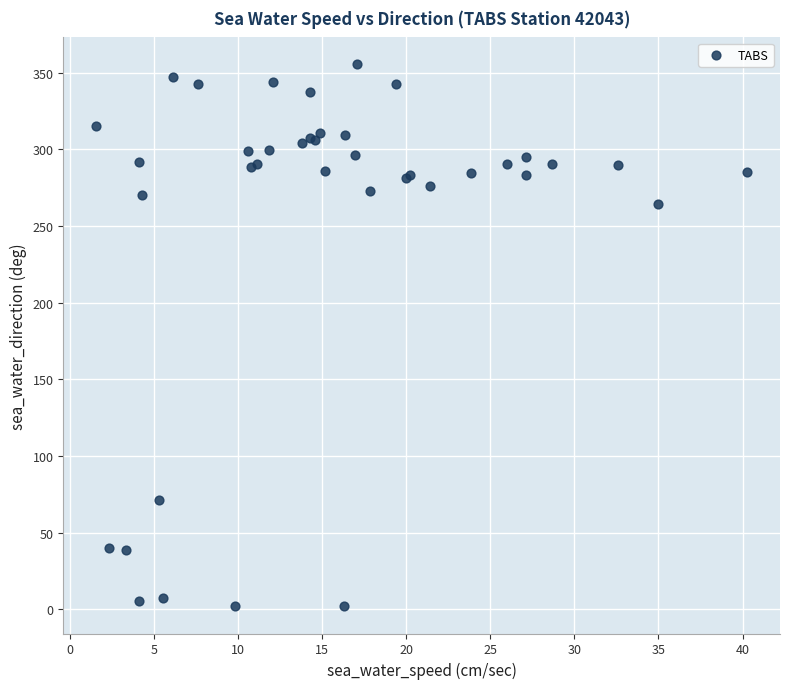

What Y value in the scatter plot is closest to 178?

264.6